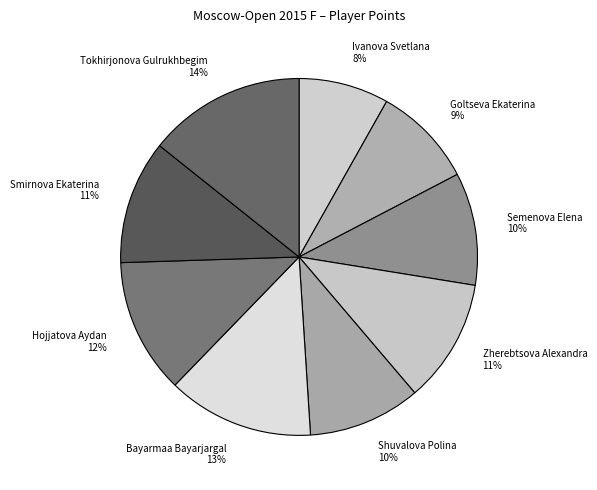

True or false: Shuvalova Polina accounts for 10% of the total.

True